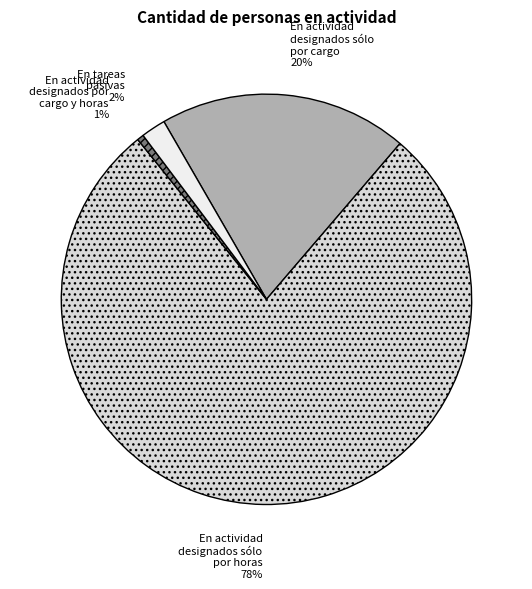

Which has a higher value, En actividad designados por cargo y horas or En tareas pasivas?

En tareas pasivas